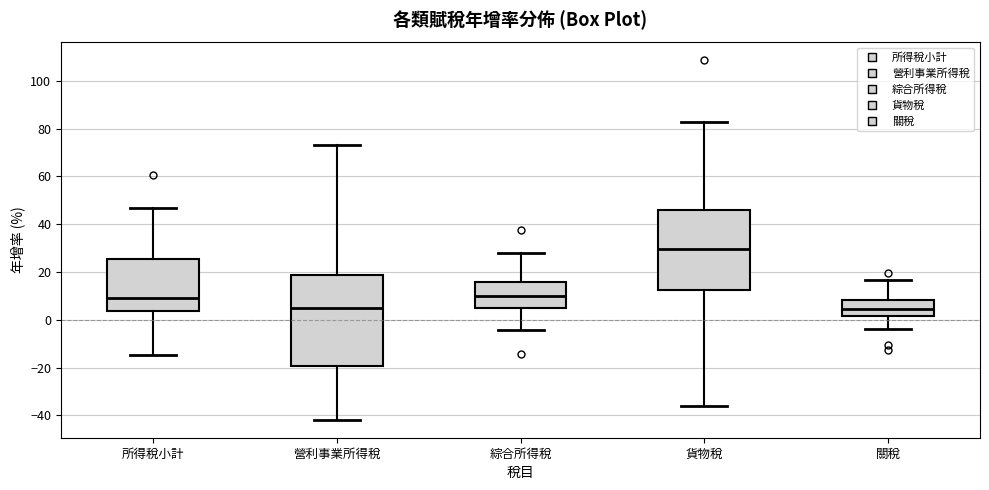

Where does the lower whisker of the box for 綜合所得稅 end on the y-axis? The values are not printed on the chart, so give them approximately, as read against the axis.

-4